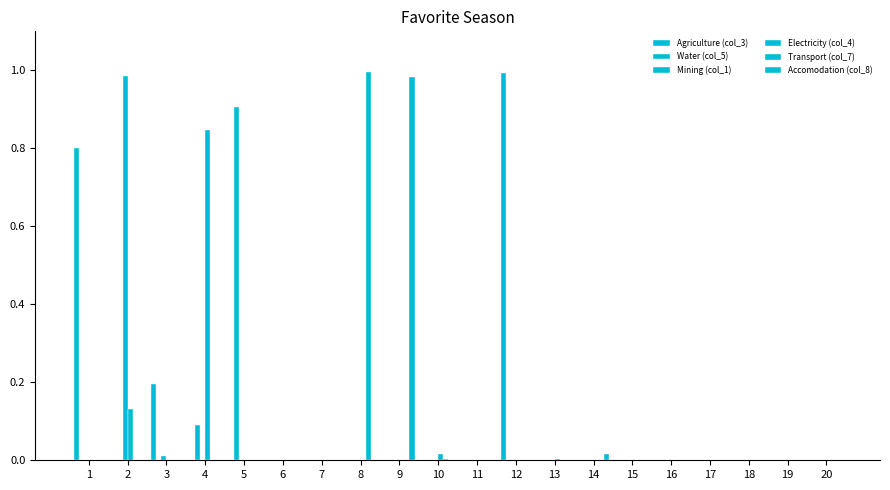

How many data points does each series have?

20